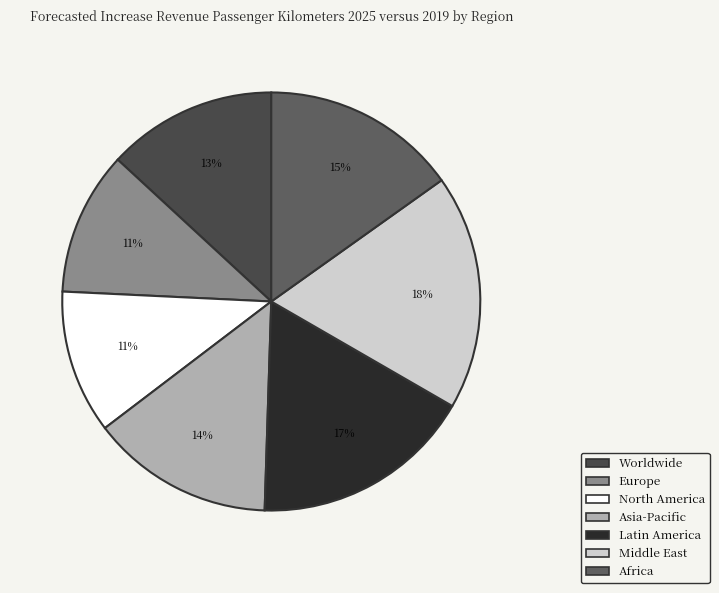

What portion of the pie excludes Middle East?

81.8%